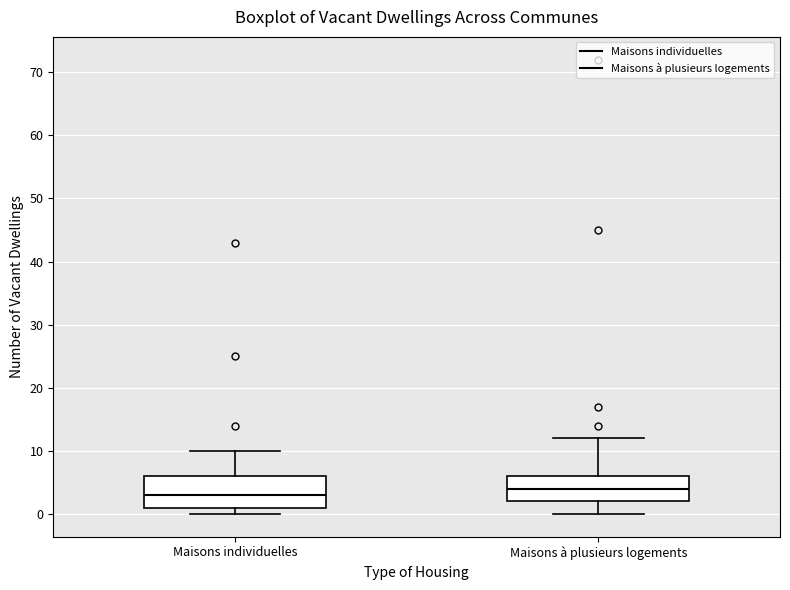

Reading left to right, transcribe this box plot: for each box, give where its median line is, the range the box spans, and where its two whiskers end, as read against the y-axis. The values are not printed on the chart, so give them approximately, as read against the axis.

Maisons individuelles: median 3, box 1 to 6, whiskers 0 to 10
Maisons à plusieurs logements: median 4, box 2 to 6, whiskers 0 to 12